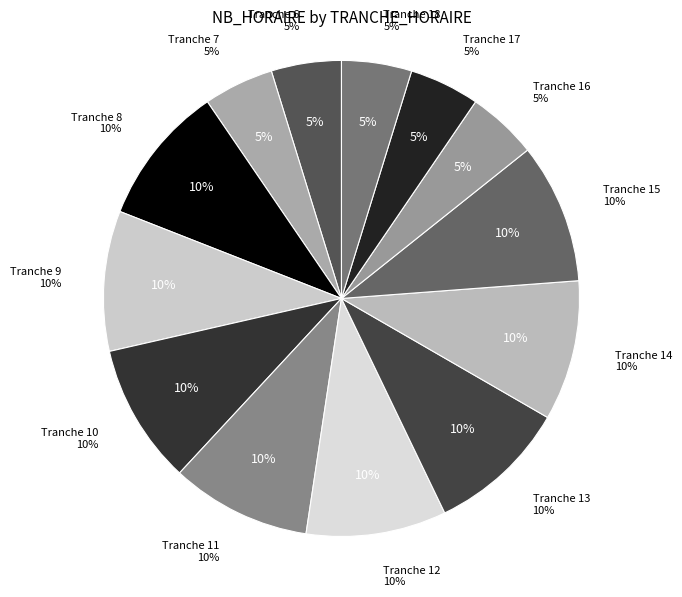

To the nearest percent, what portion does 8 represent?

10%